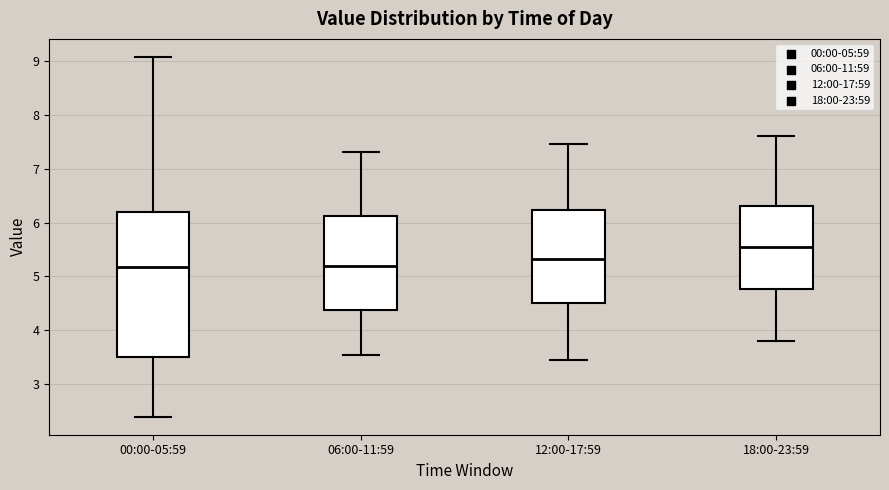

Where does the median line of the box for 06:00-11:59 sit on the y-axis? The values are not printed on the chart, so give them approximately, as read against the axis.

5.2